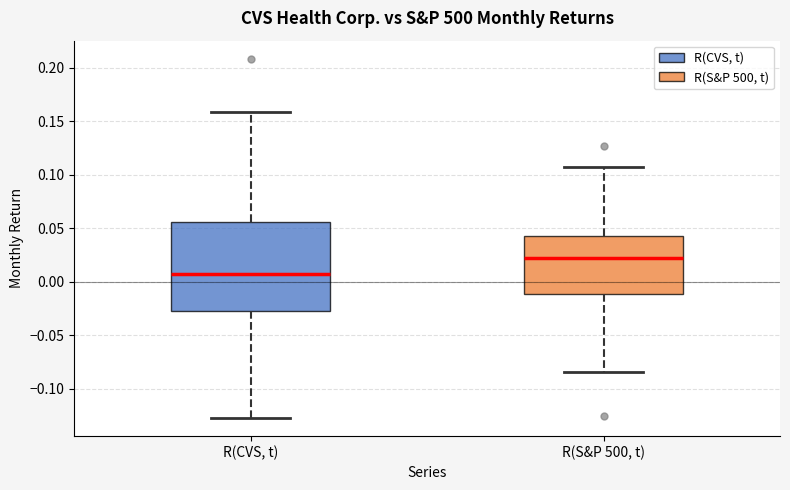

Where does the median line of the box for R(S&P 500, t) sit on the y-axis? The values are not printed on the chart, so give them approximately, as read against the axis.

0.020